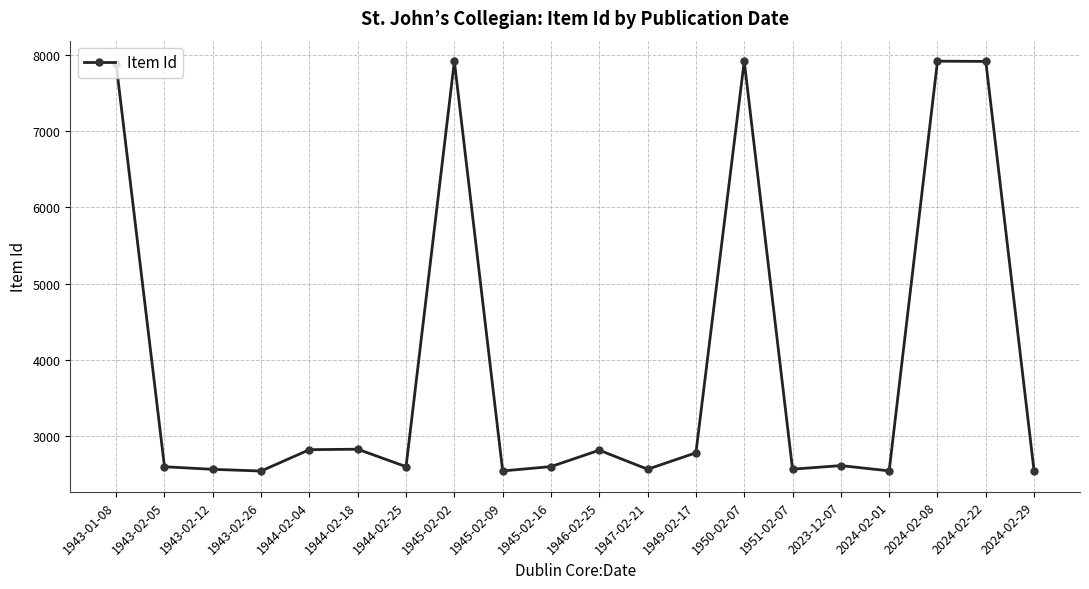

The value at 1944-02-18 is 4647. True or false?

False